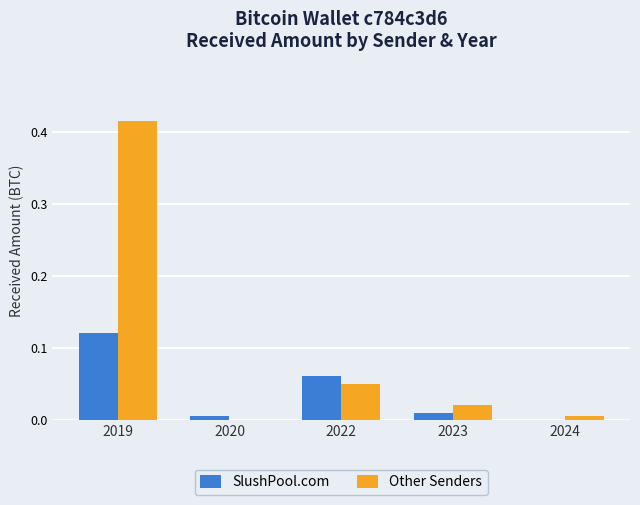

Which series changed the most between 2019 and 2022?

Other Senders